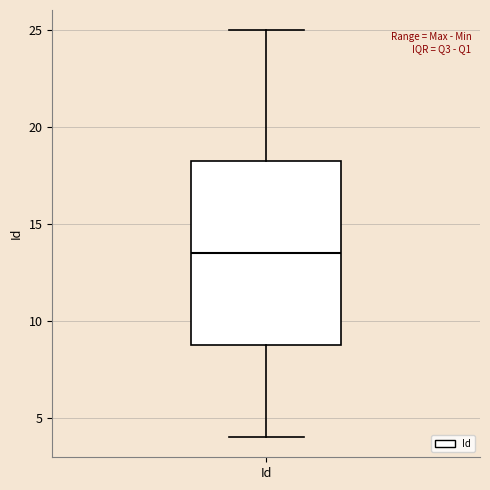

Transcribe this box plot: give where the median line is, the range the box spans, and where the two whiskers end, as read against the y-axis. The values are not printed on the chart, so give them approximately, as read against the axis.

median 13.5, box 9.0 to 18.5, whiskers 4.0 to 25.0